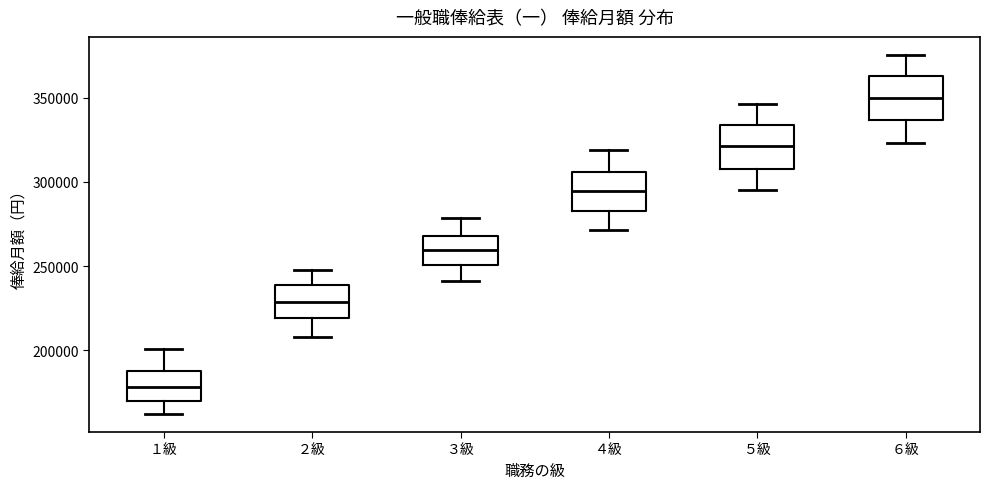

Where does the upper whisker of the box for ４級 end on the y-axis? The values are not printed on the chart, so give them approximately, as read against the axis.

320000